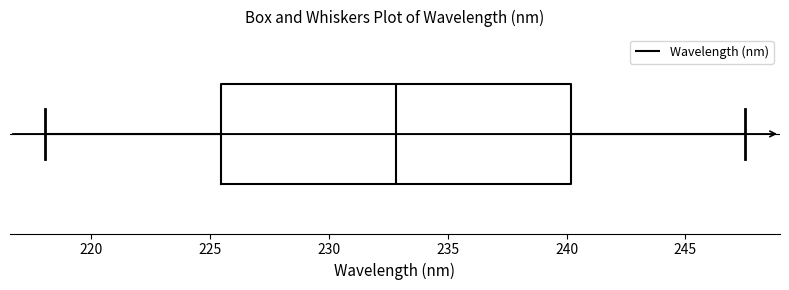

Where does the right whisker of the box end on the x-axis? The values are not printed on the chart, so give them approximately, as read against the axis.

247.5